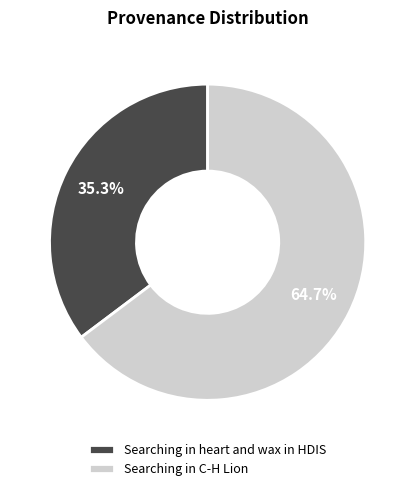

To the nearest percent, what percentage of the pie is Searching in heart and wax in HDIS?

35%